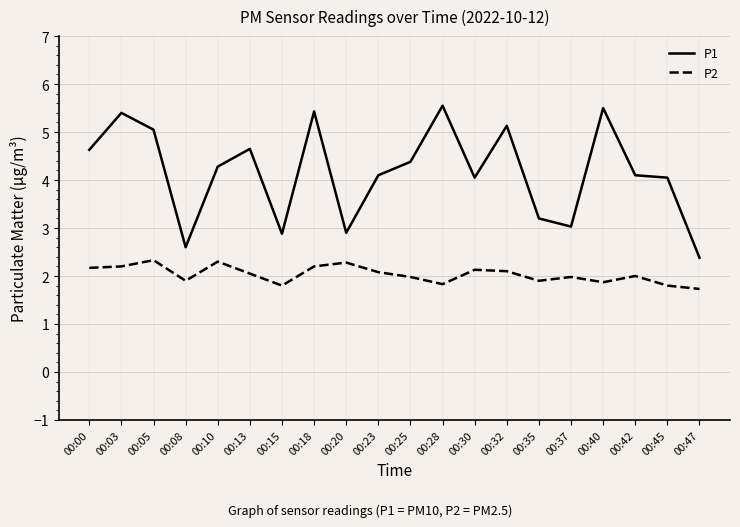

List the series in order of their overall mean, lowest first.

P2, P1